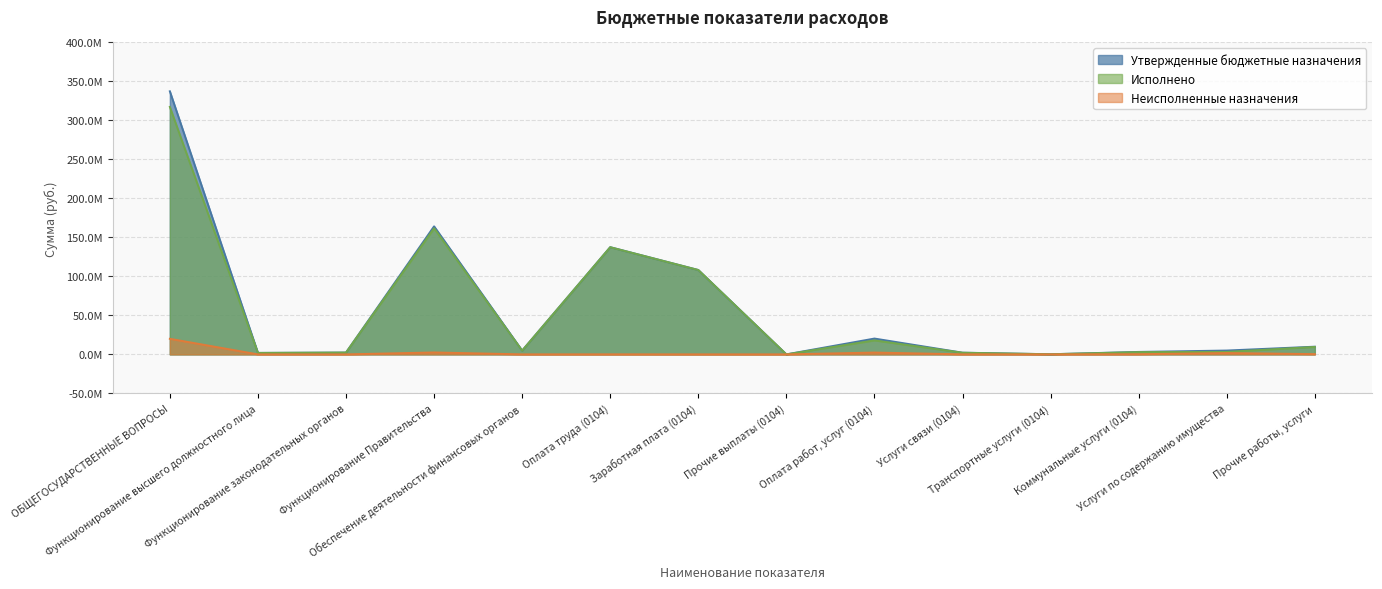

Where is the first local minimum for Утвержденные бюджетные назначения?

Функционирование высшего должностного лица